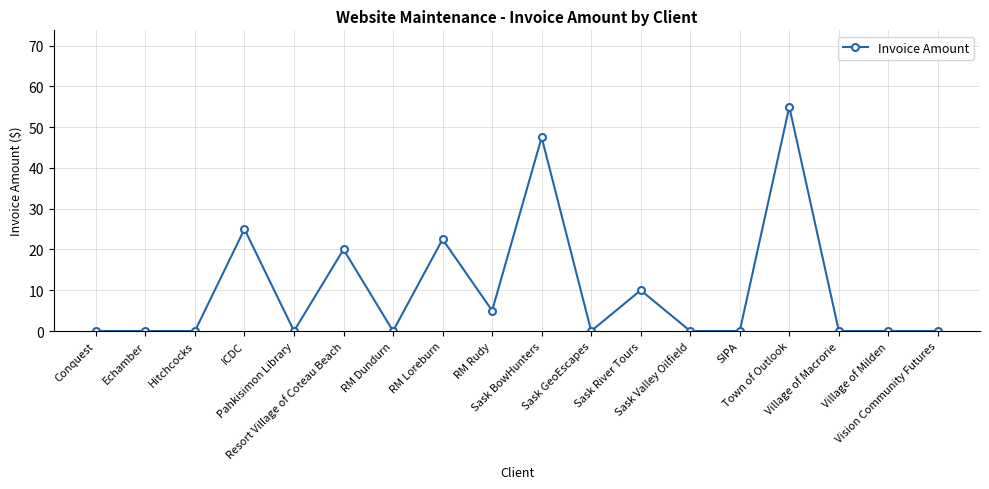

What is the maximum value shown in the chart?

55.0